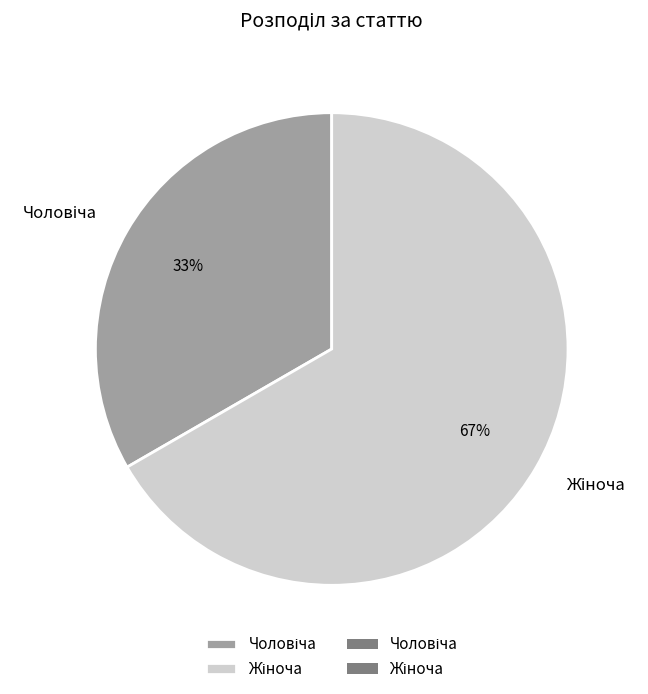

Is there a majority slice in this chart?

Yes